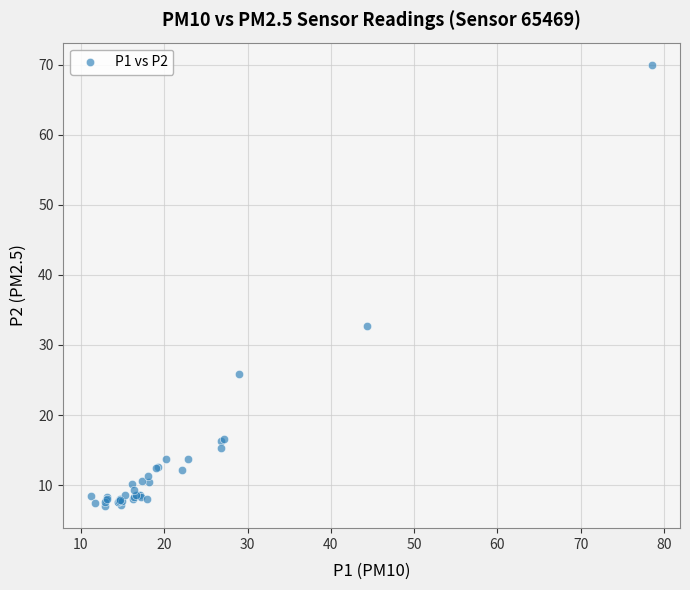

What Y value in the scatter plot is closest to 38?

32.7